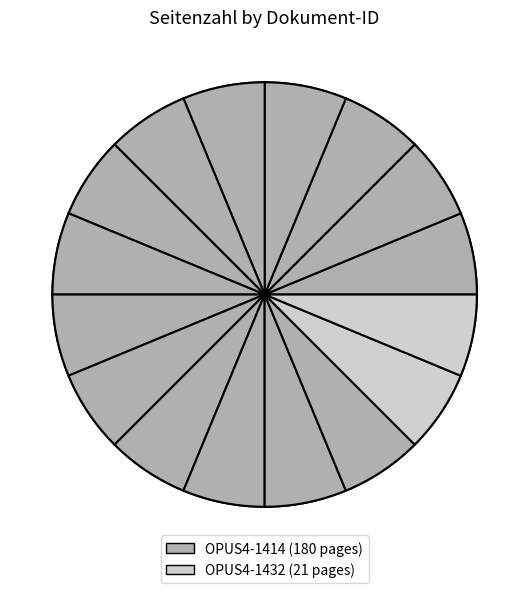

To the nearest percent, what is the combined percentage of OPUS4-1414 and OPUS4-1432?

100%